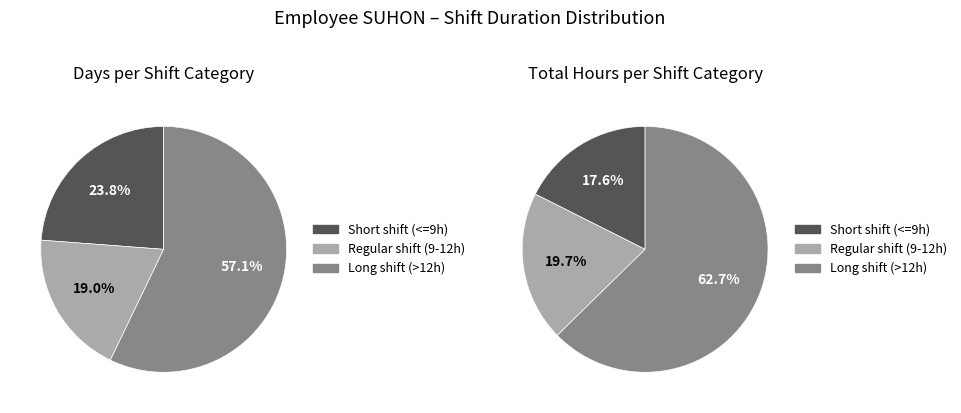

Is it true that 3-Fri is 18% of the pie?

False